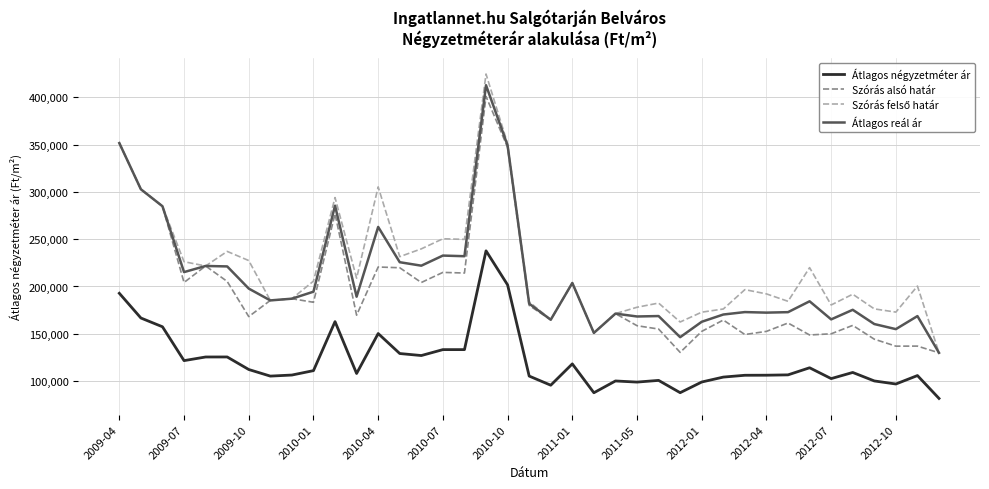

Does the chart have visible grid lines?

Yes